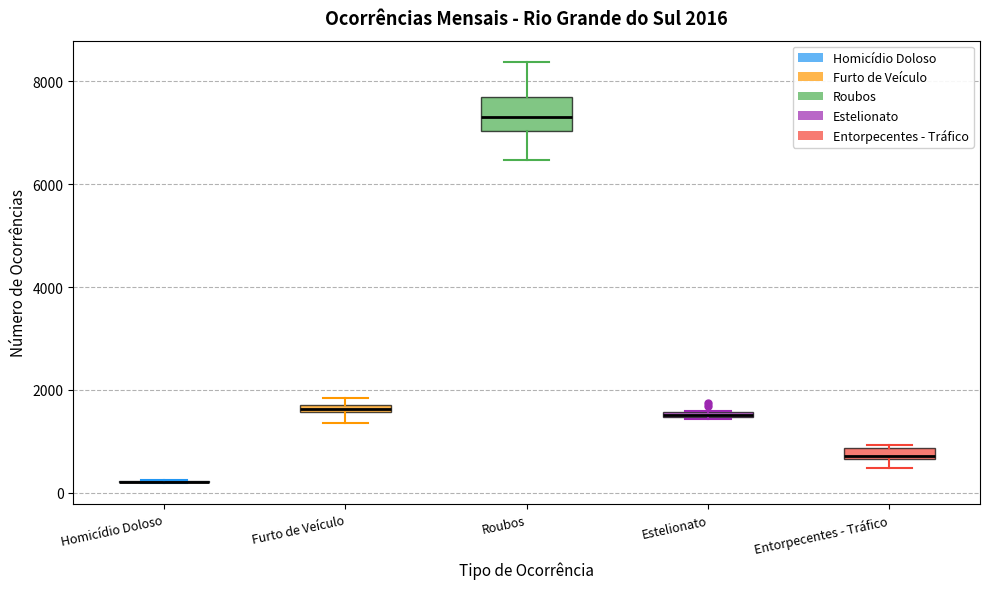

Comparing the boxes themselves (not the whiskers), which one is the tallest?

Roubos